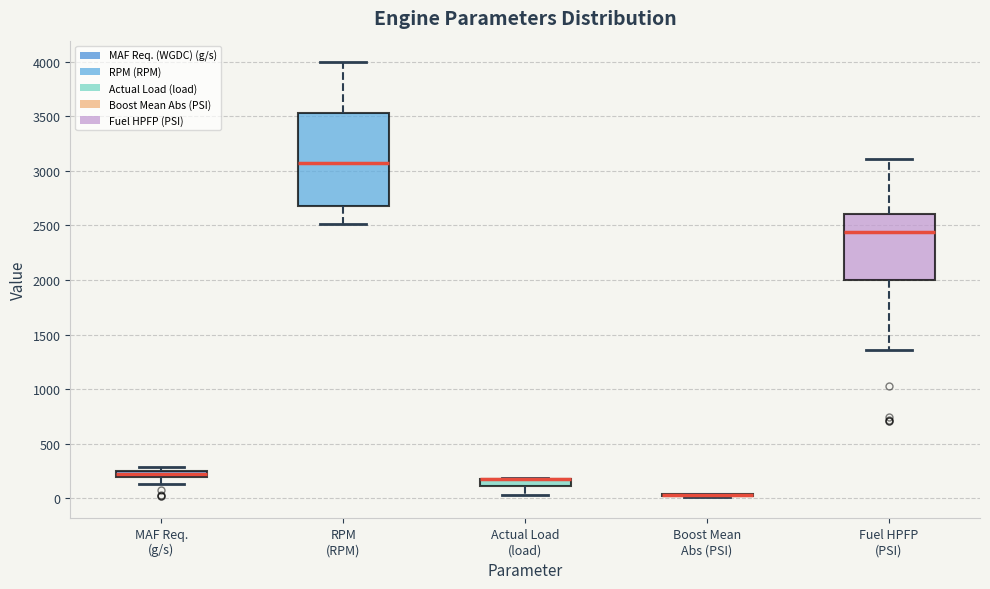

Comparing the boxes themselves (not the whiskers), which one is the tallest?

RPM (RPM)